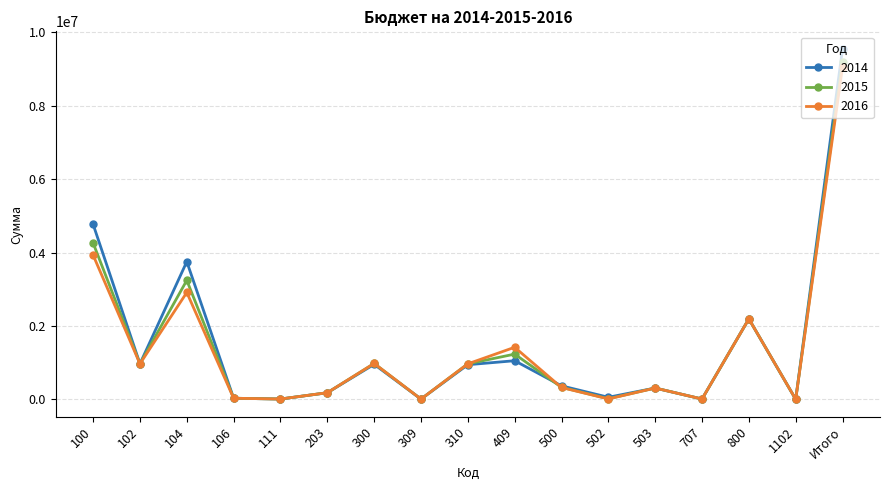

At which category is the sum across all series the highest?

Итого